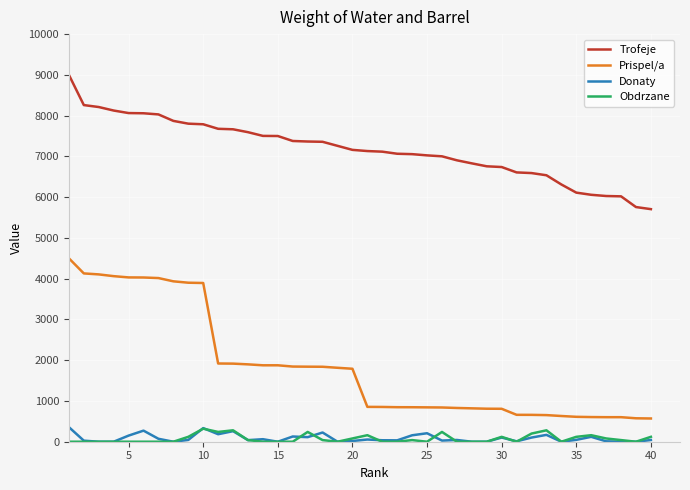

What is the greatest value displayed?

9000